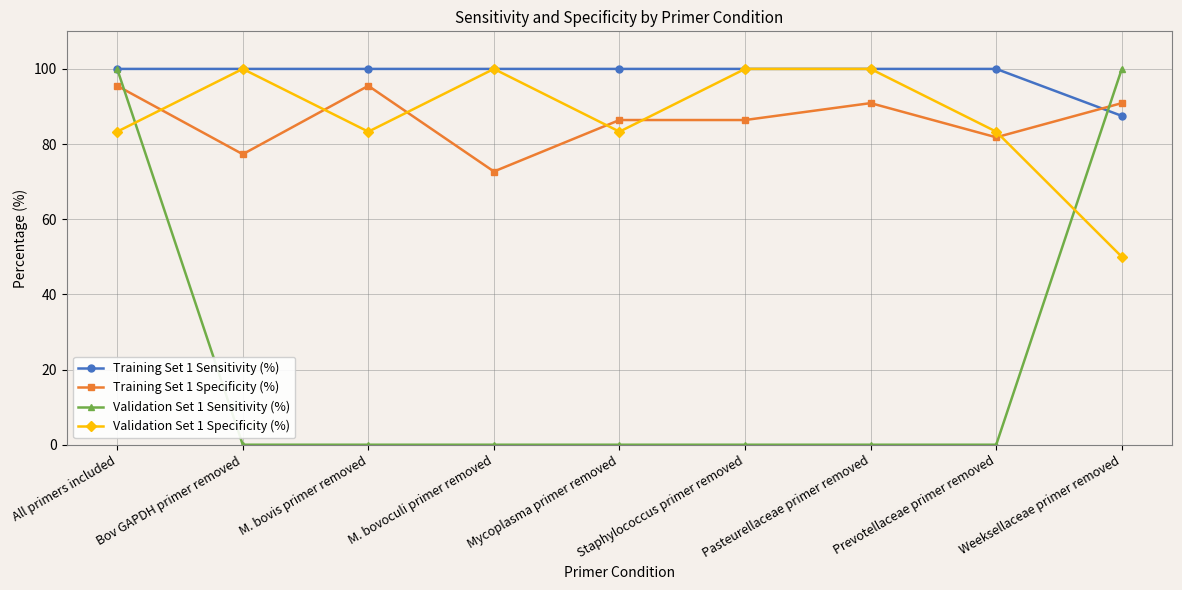

How many intersections are there between Training Set 1 Specificity (%) and Validation Set 1 Sensitivity (%)?

2